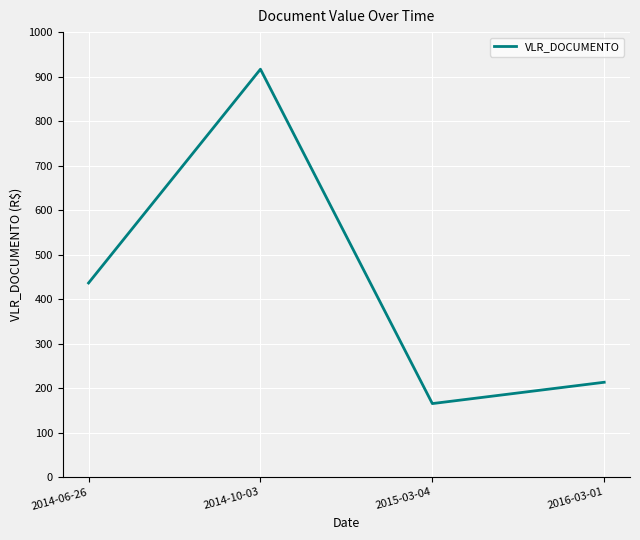

Is it true that the value at 2014-06-26 is 436.4?

True